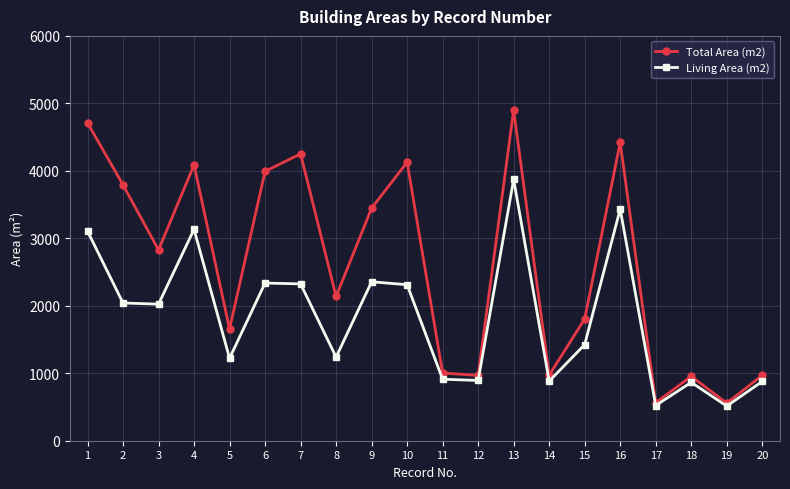

Rank the series by their maximum value, from highest to lowest.

Total Area (m2), Living Area (m2)